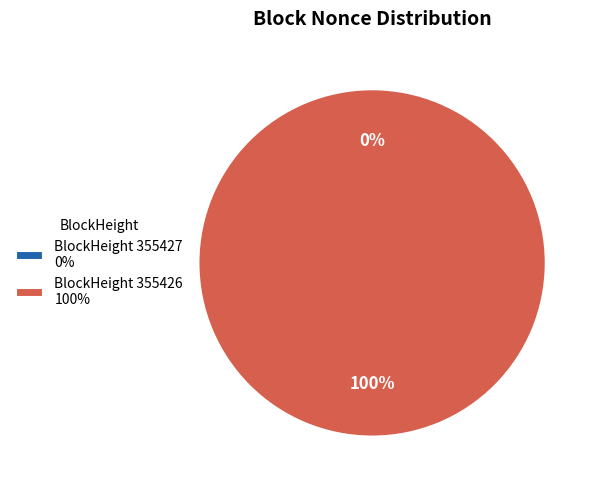

True or false: 355426 accounts for 100% of the total.

True